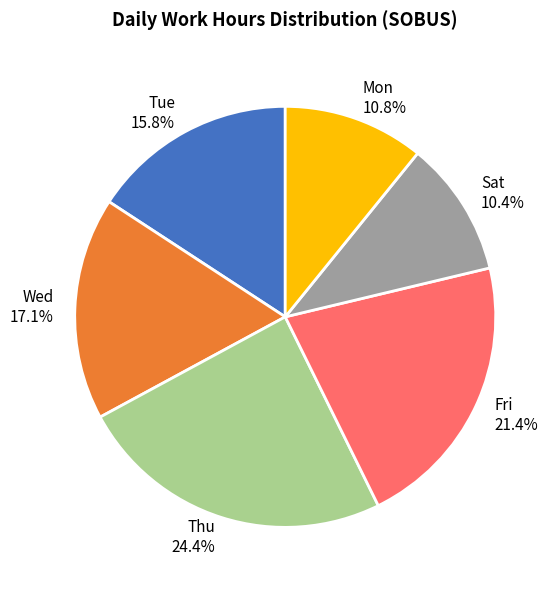

Combined, do Mon and Tue account for over 50%?

No